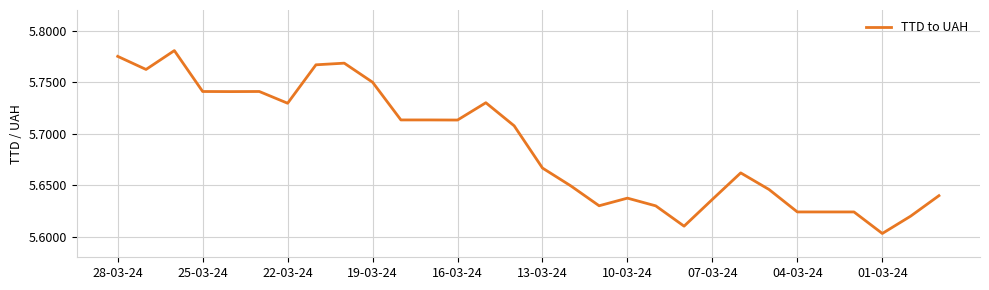

Does the chart display data point markers on the line(s)?

No